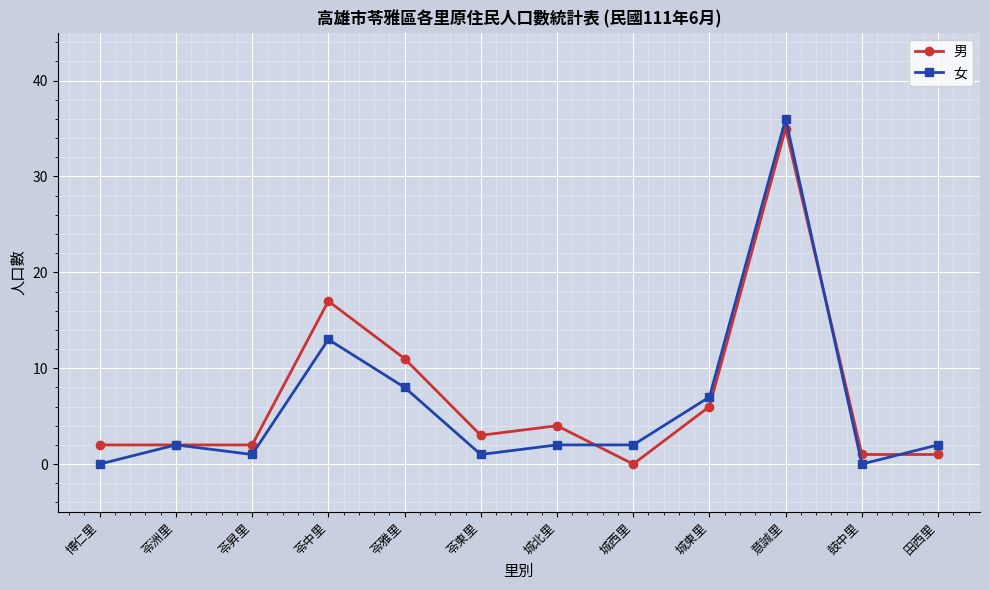

How many distinct data groups are displayed?

2